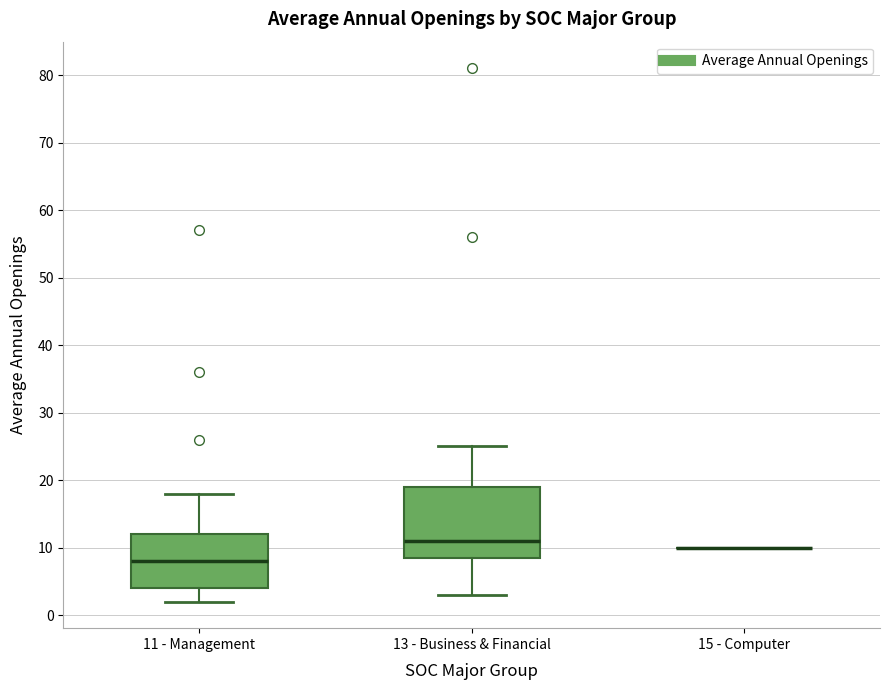

Reading left to right, read every box against the y-axis: the position of its median line, the range the box covers, and the ends of its whiskers. The values are not printed on the chart, so give them approximately, as read against the axis.

11 - Management: median 8, box 4 to 12, whiskers 2 to 18
13 - Business & Financial: median 11, box 9 to 19, whiskers 3 to 25
15 - Computer: box collapsed to a line at 10, whiskers 10 to 10